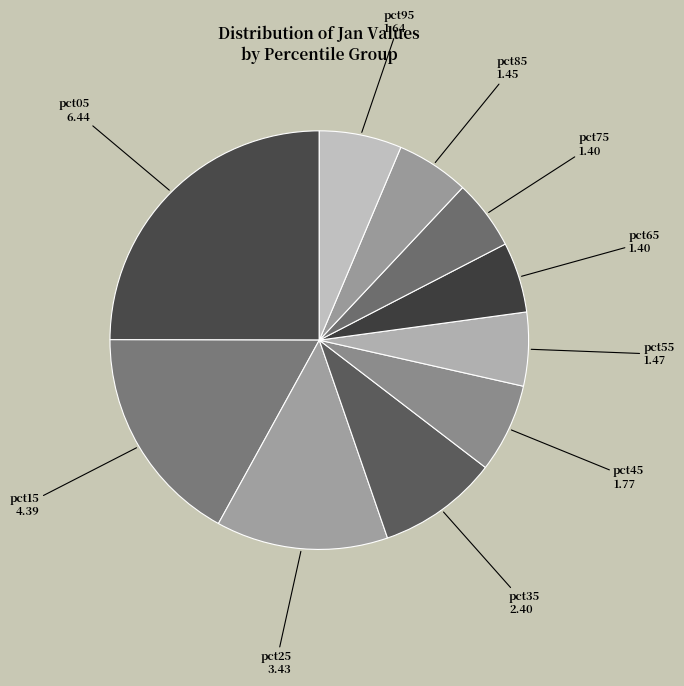

What is the smallest slice in the pie chart?

pct75